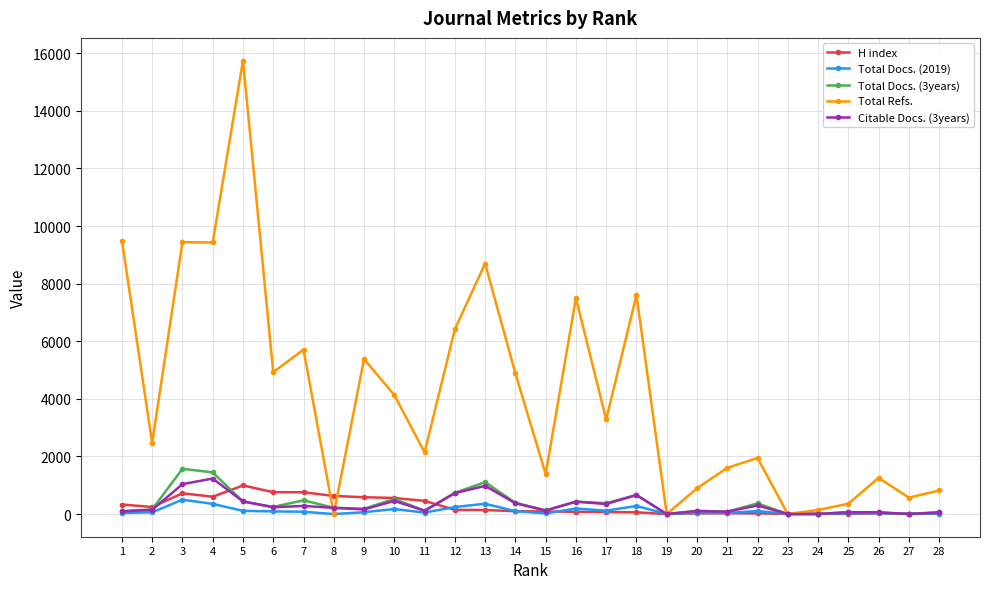

Where do Total Refs. and Citable Docs. (3years) first cross each other?

7 and 8